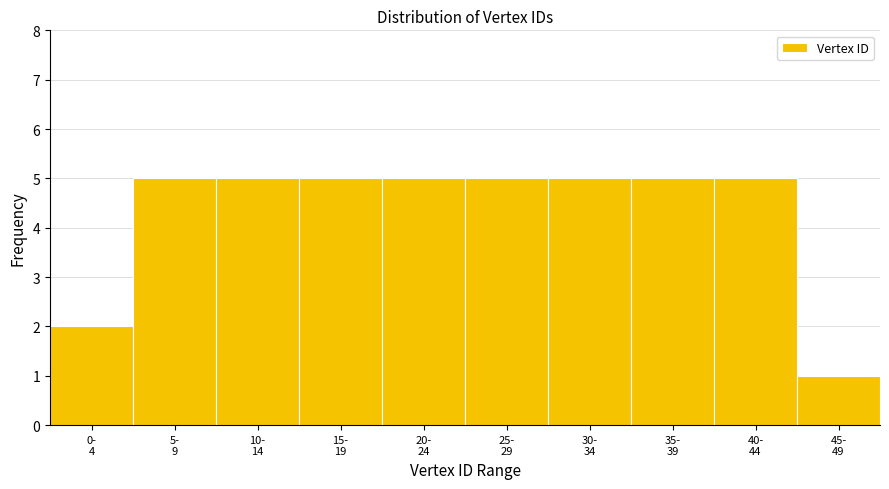

Reading right to left, what are all the values shown in this chart?

1	5	5	5	5	5	5	5	5	2